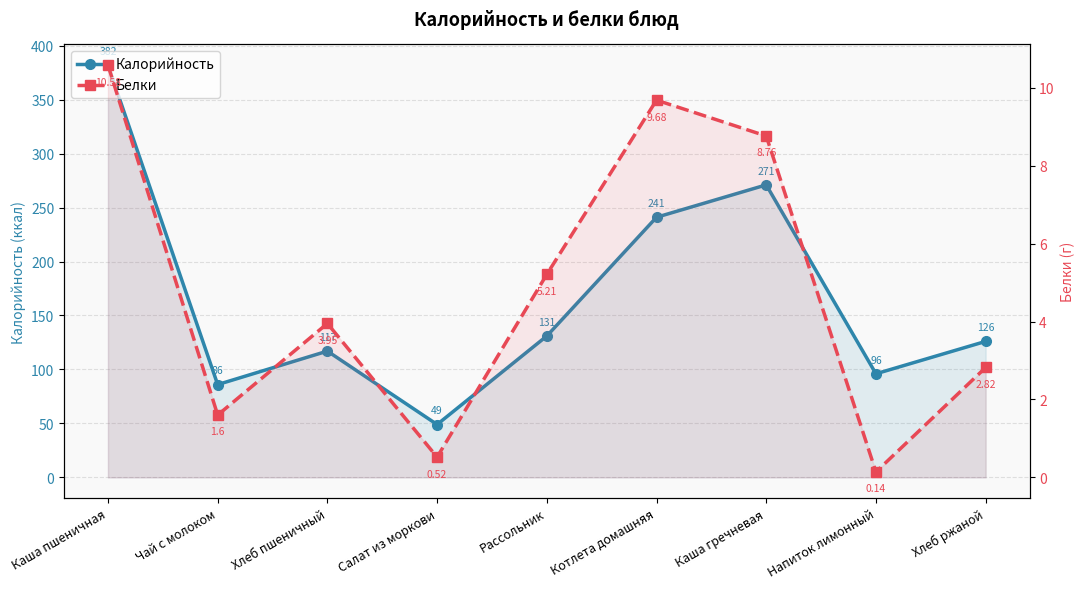

What is the average value of the Калорийность series?

166.6